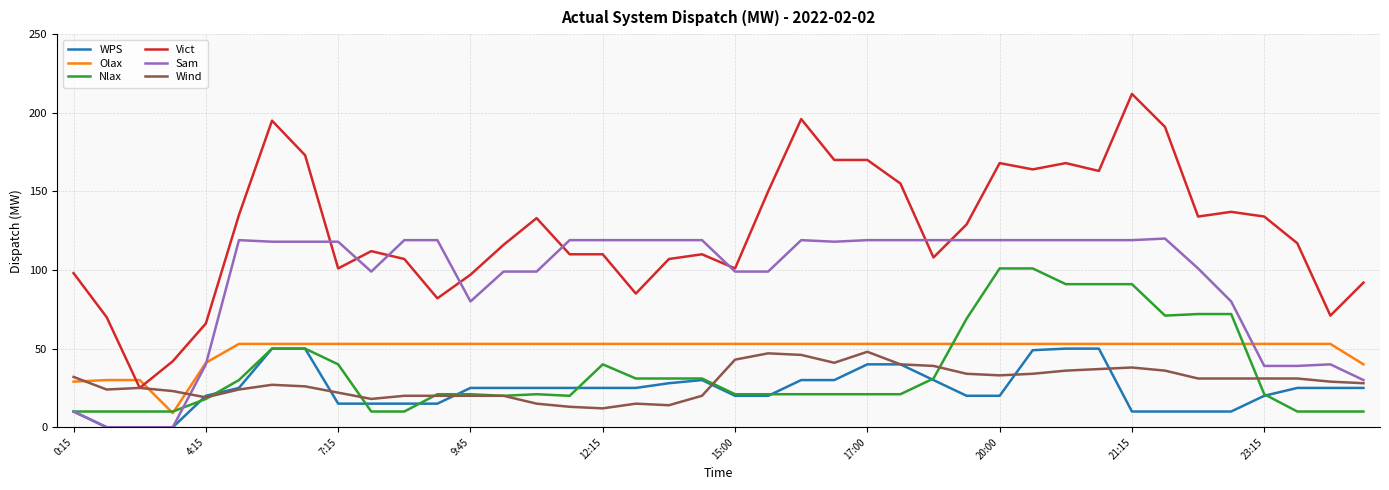

Which series has the largest total across all categories?

Vict